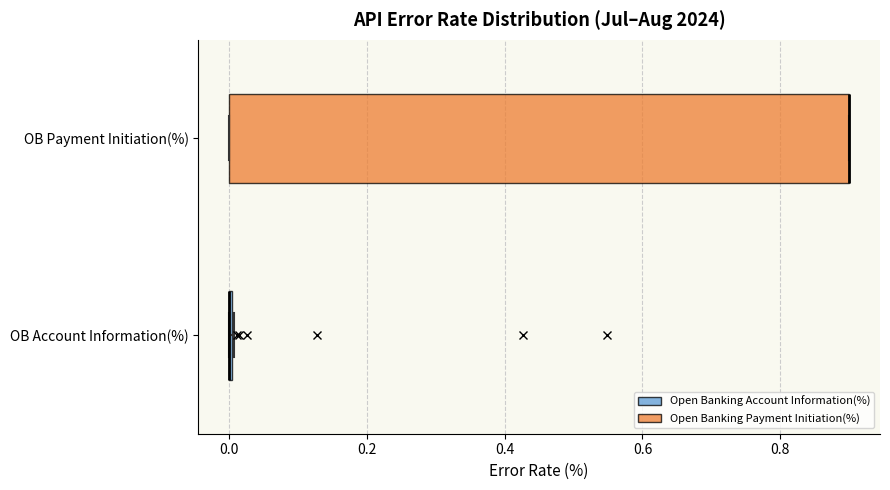

Which box is the widest, from its left edge to its right edge?

OB Payment Initiation(%)